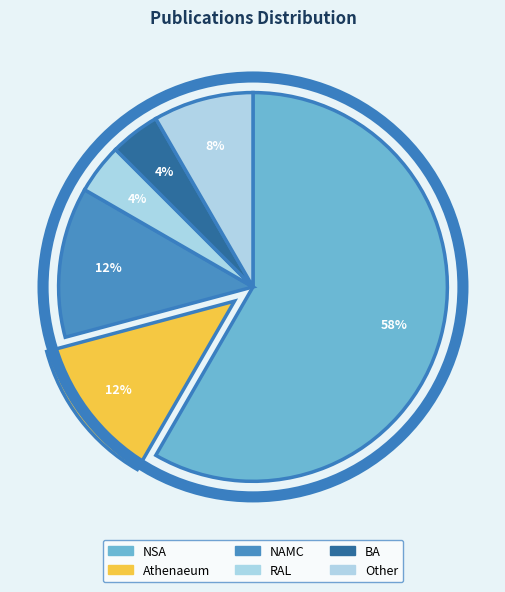

To the nearest percent, what portion does NAMC represent?

12%